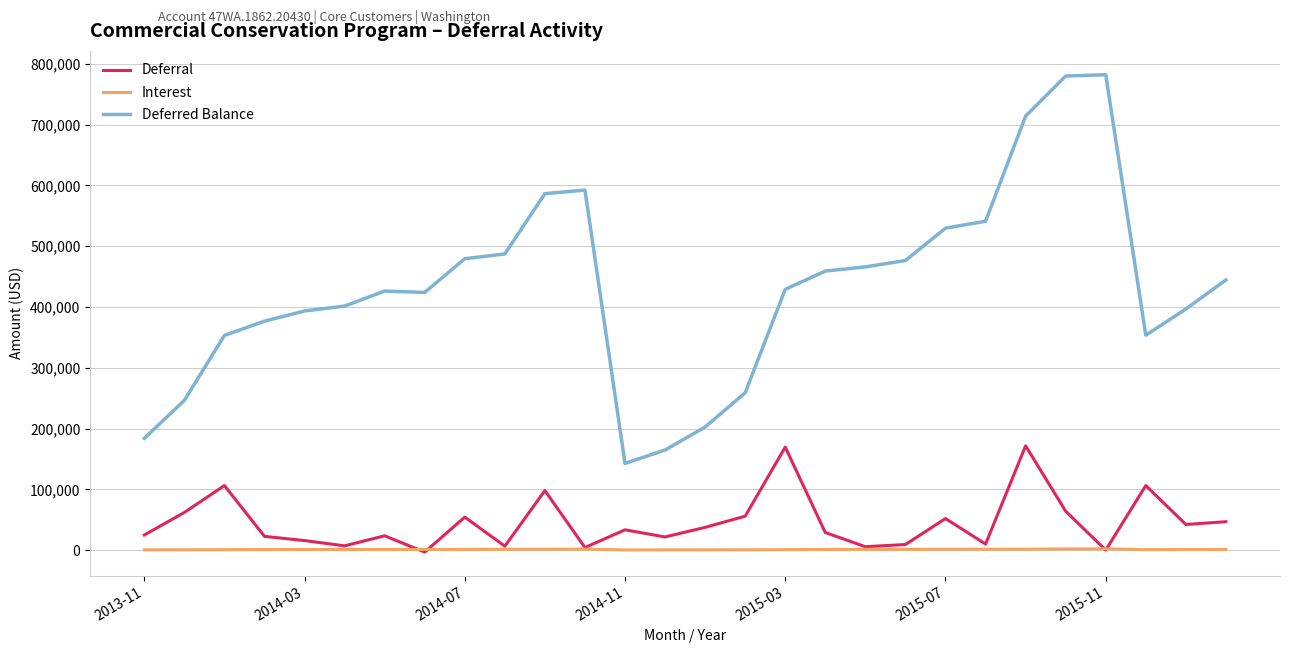

List the series in order of their peak value, highest first.

Deferred Balance, Deferral, Interest